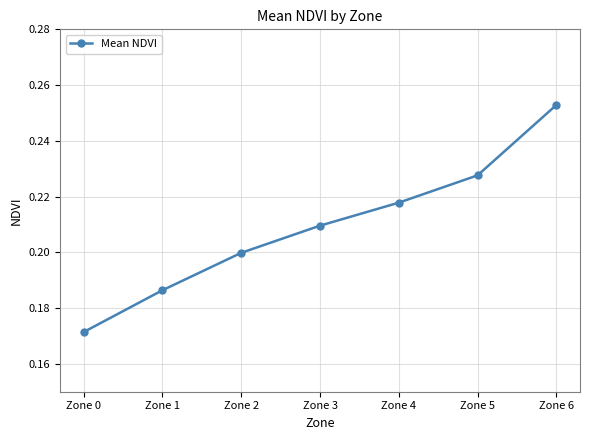

Is it true that the value at Zone 6 is 0.1?

False